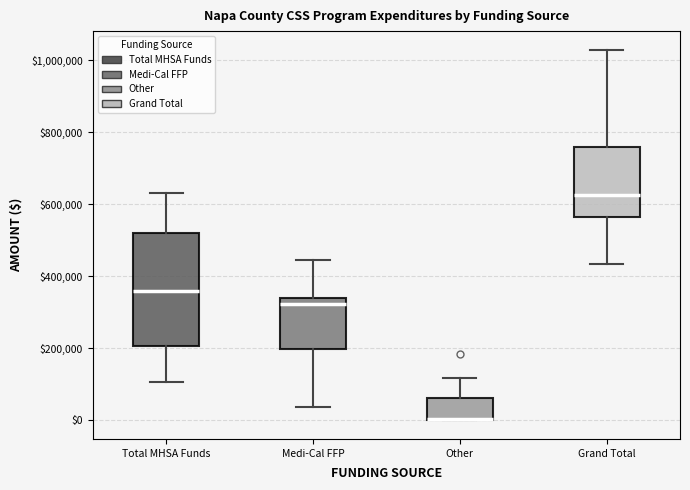

Reading left to right, transcribe this box plot: for each box, give where its median line is, the range the box spans, and where its two whiskers end, as read against the y-axis. The values are not printed on the chart, so give them approximately, as read against the axis.

Total MHSA Funds: median 360000, box 200000 to 520000, whiskers 100000 to 640000
Medi-Cal FFP: median 320000, box 200000 to 340000, whiskers 40000 to 440000
Other: median 0 (drawn on the box's lower edge), box 0 to 60000, whiskers 0 to 120000
Grand Total: median 620000, box 560000 to 760000, whiskers 440000 to 1040000